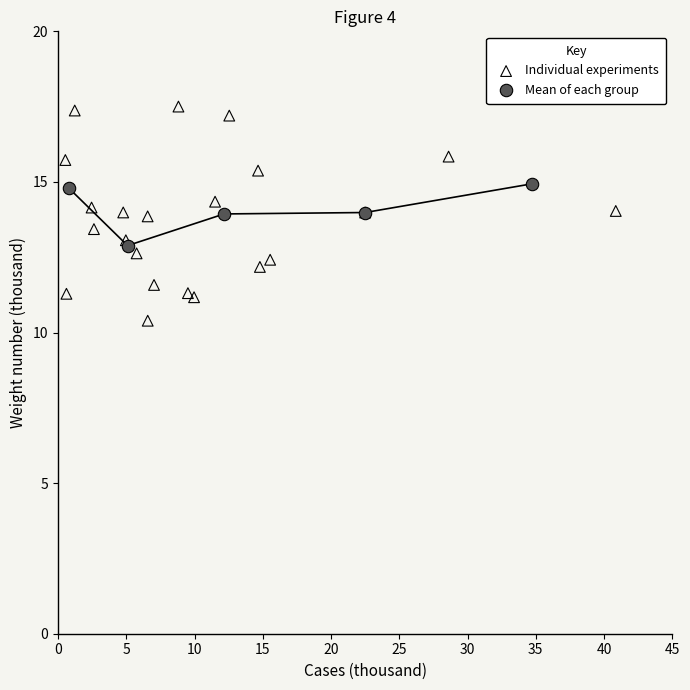

Which series reaches the maximum Y coordinate?

Individual experiments